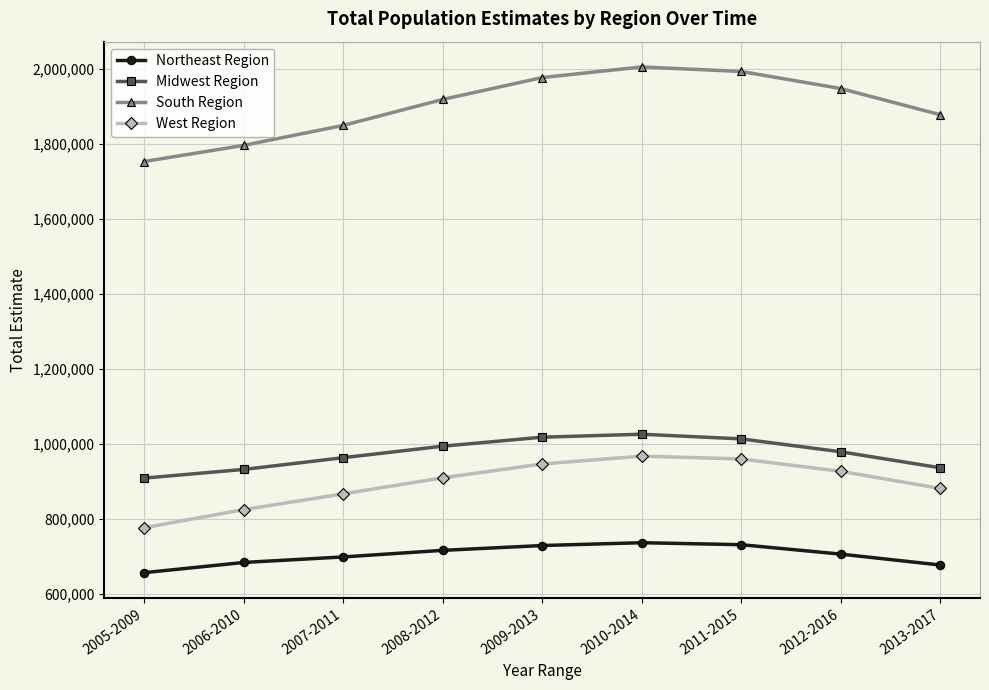

True or false: South Region has a value of 3165401 at 2007-2011.

False